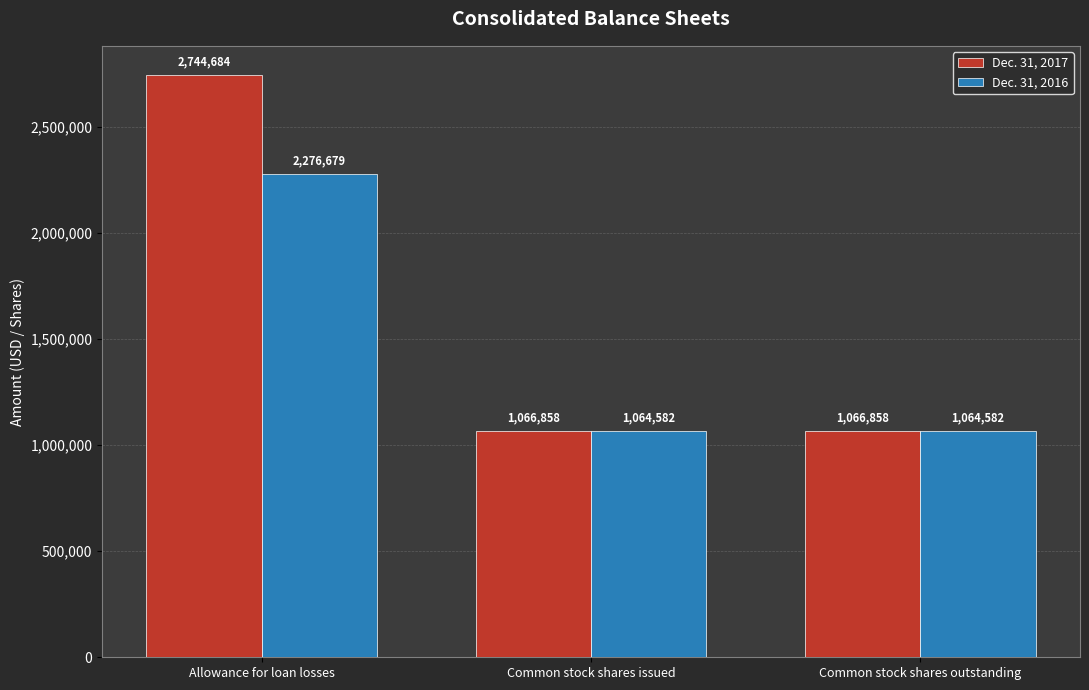

At how many categories does at least one series exceed 2131713?

1